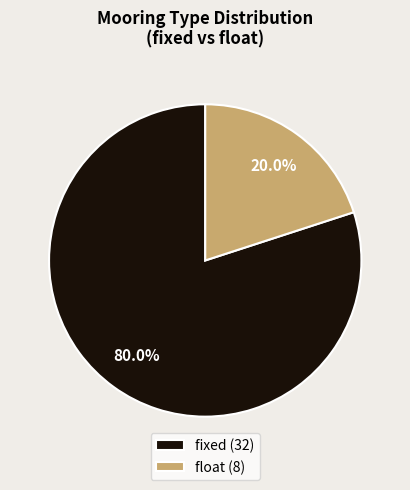

How much of the chart is everything except fixed (32)?

20.0%